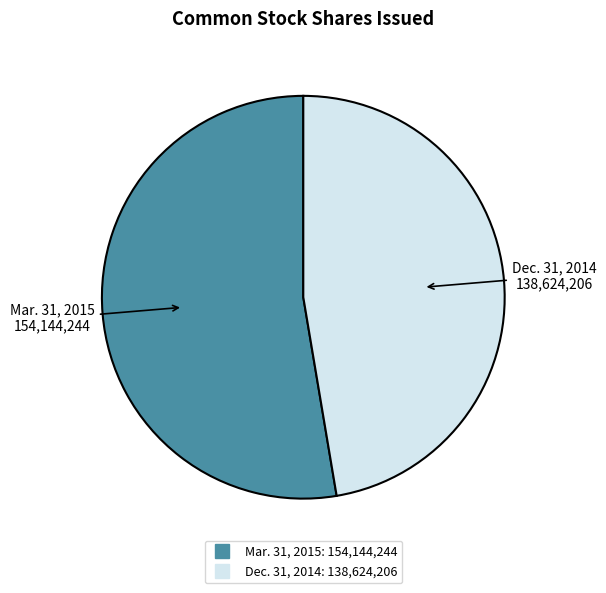

Count the number of slices in the pie.

2